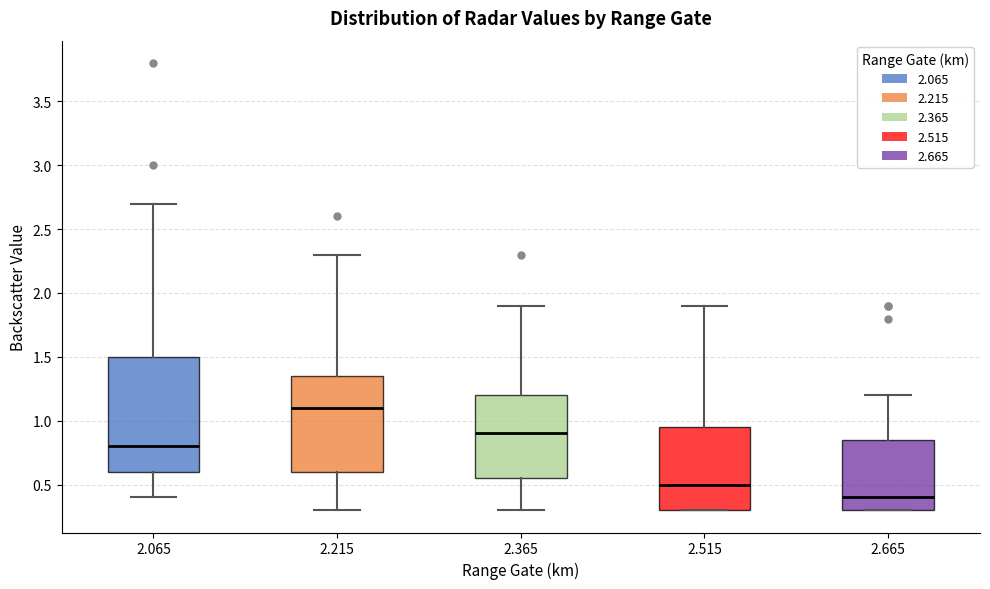

Where does the median line of the box at x = 2.215 sit on the y-axis? The values are not printed on the chart, so give them approximately, as read against the axis.

1.10